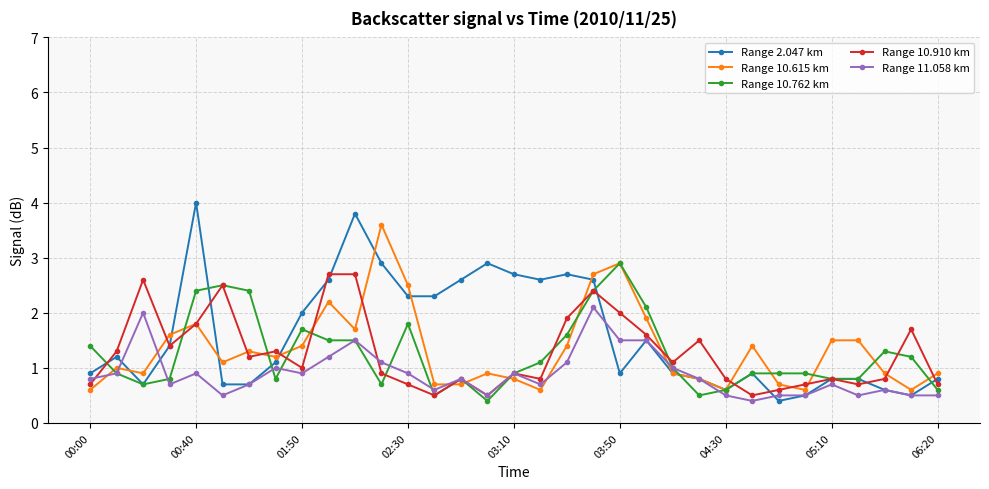

True or false: Range 10.615 km has more than 2 interior local peaks.

True